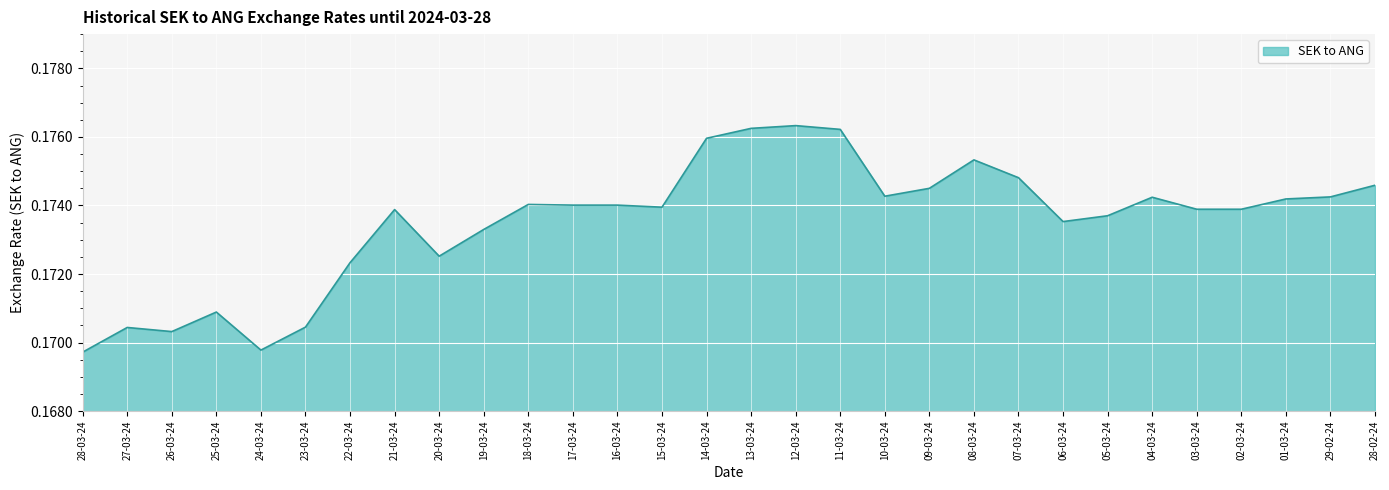

Count the number of categories in the chart.

30